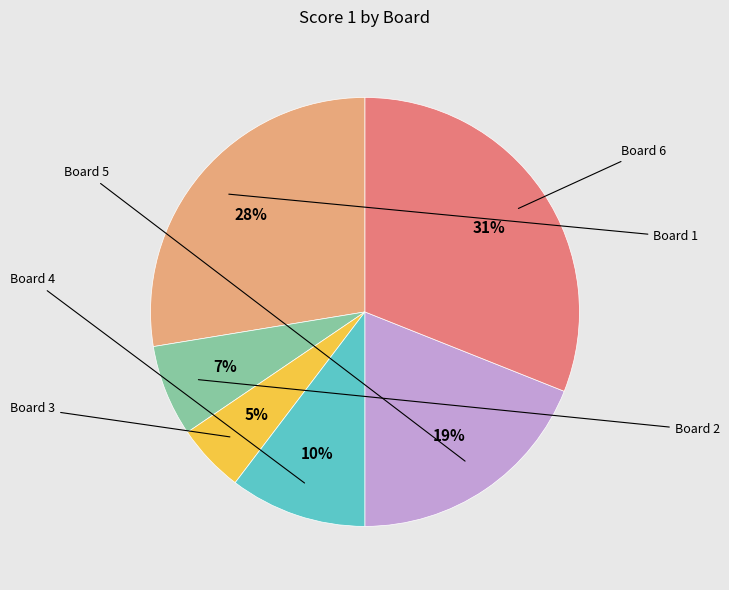

Does any single category account for the majority?

No